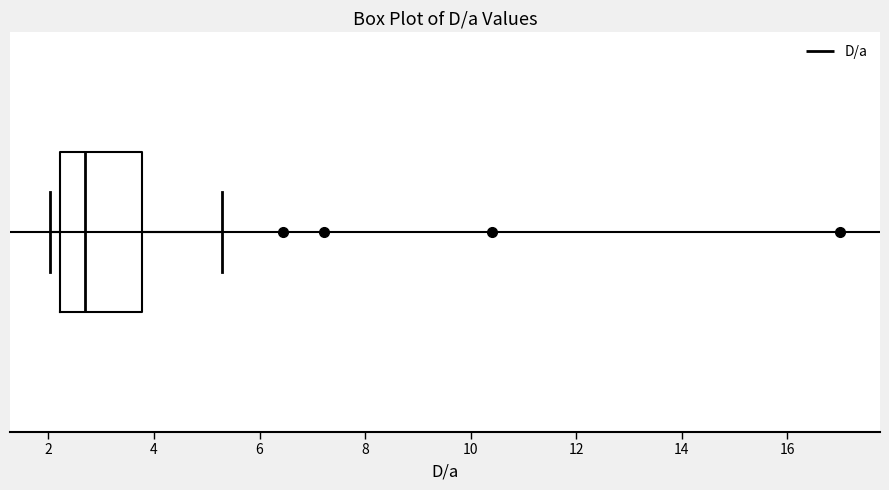

Transcribe this box plot: give where the median line is, the range the box spans, and where the two whiskers end, as read against the x-axis. The values are not printed on the chart, so give them approximately, as read against the axis.

median 2.6, box 2.2 to 3.8, whiskers 2.0 to 5.2